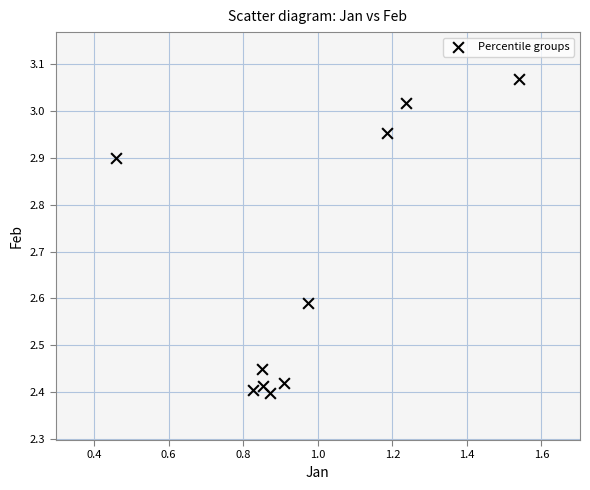

What is the average Y value?

2.7